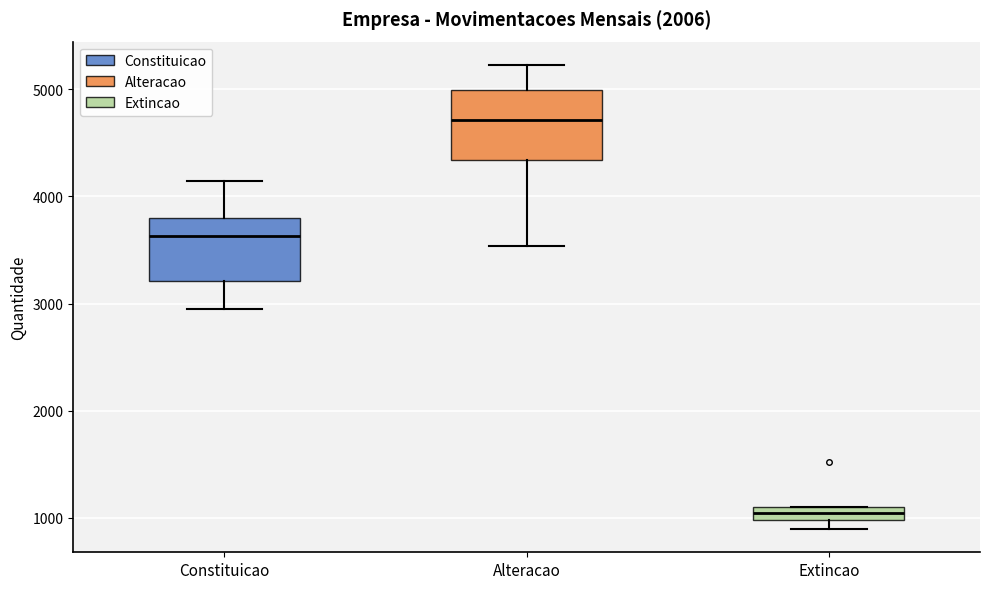

Which box's median line is the highest?

Alteracao